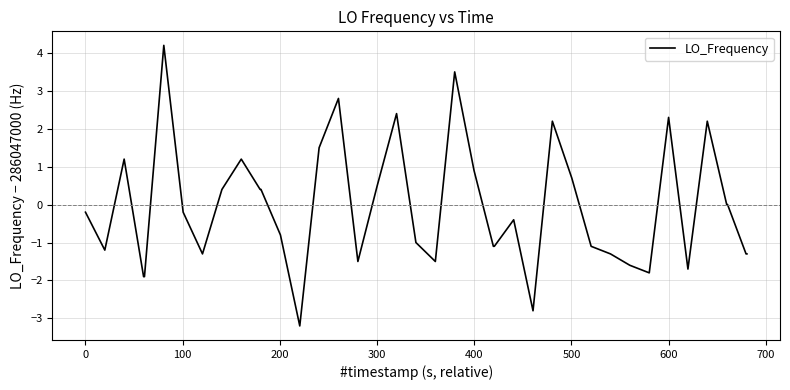

What is the minimum value shown in the chart?

-3.2